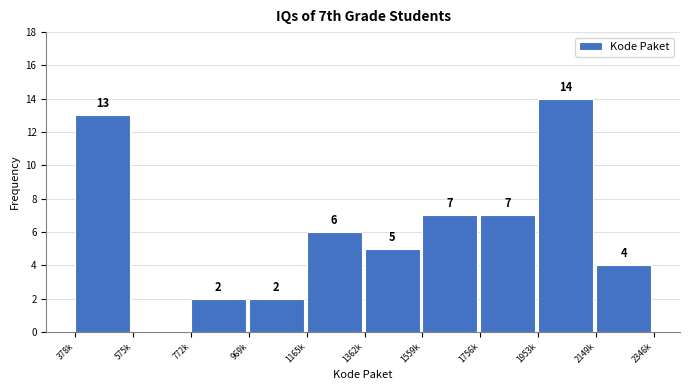

Reading left to right, what are all the values shown in this chart?

378k=13	575k=0	772k=2	969k=2	1165k=6	1362k=5	1559k=7	1756k=7	1953k=14	2149k=4